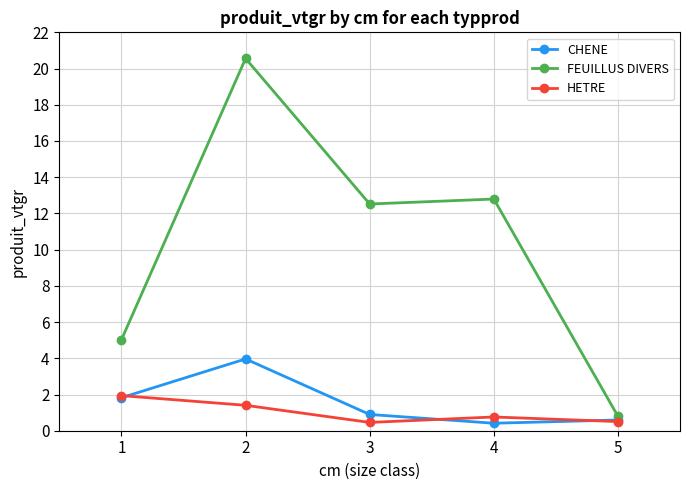

True or false: HETRE and CHENE intersect in this chart.

True